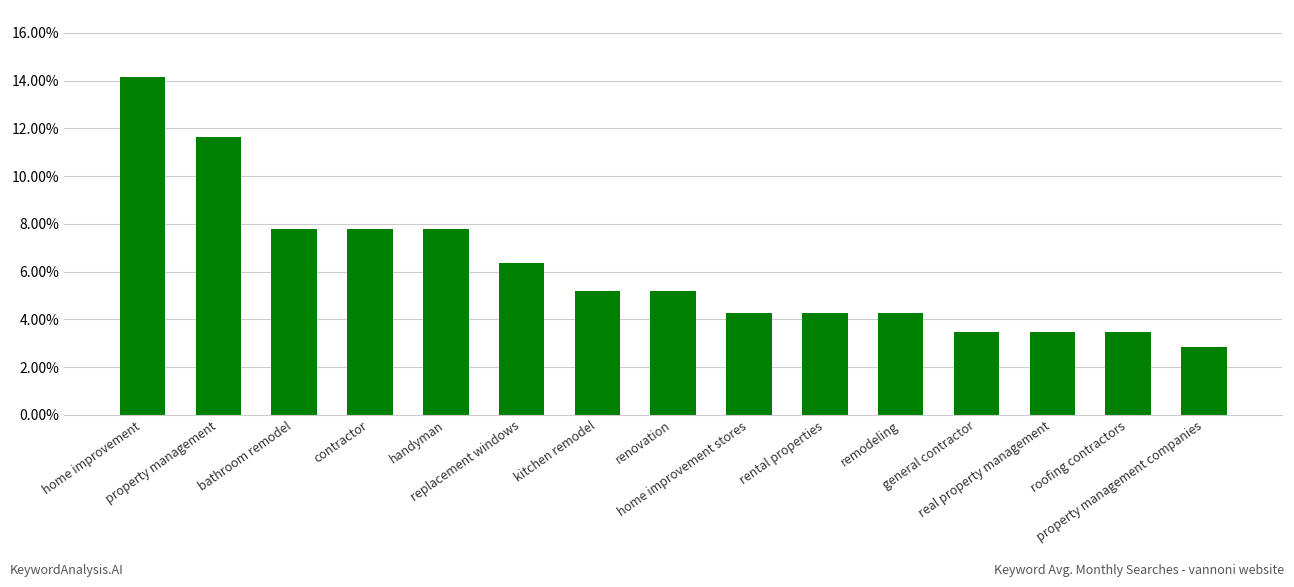

Rank the categories by value from highest to lowest.

home improvement, property management, bathroom remodel, contractor, handyman, replacement windows, kitchen remodel, renovation, home improvement stores, rental properties, remodeling, general contractor, real property management, roofing contractors, property management companies